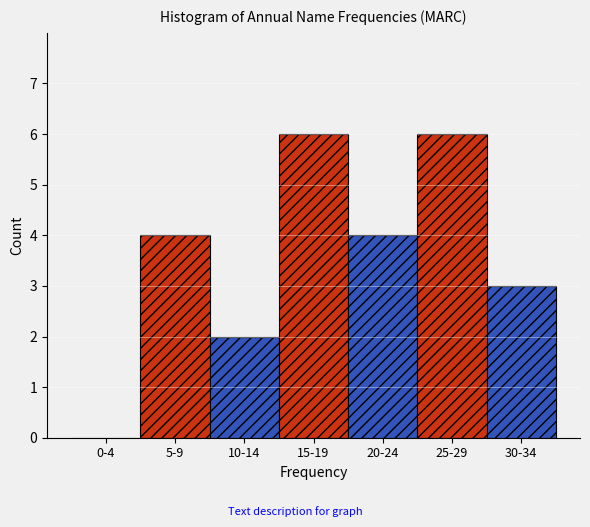

Reading left to right, transcribe all the data shown in this chart.

0-4=0	5-9=4	10-14=2	15-19=6	20-24=4	25-29=6	30-34=3